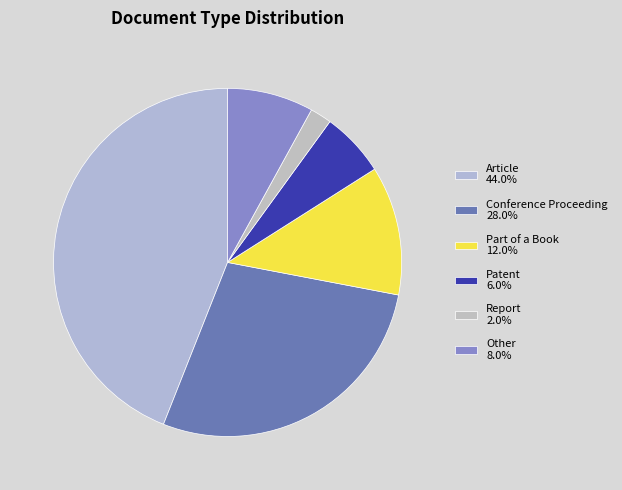

Is there a majority slice in this chart?

No